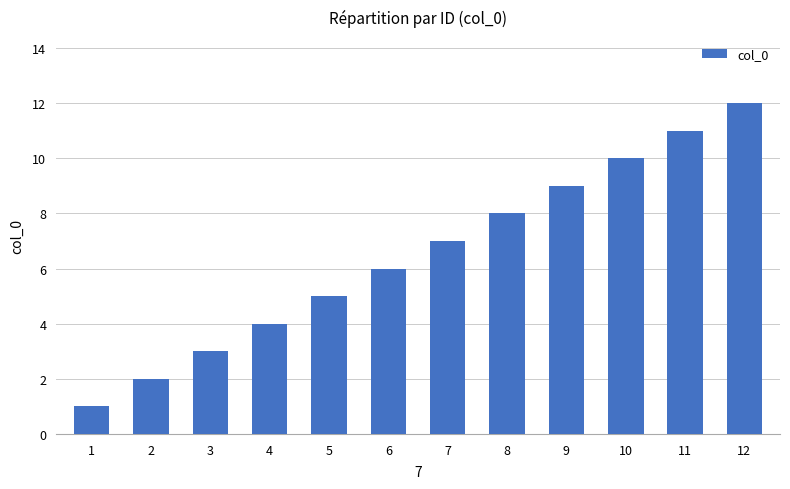

Between 10 and 6, which is larger?

10